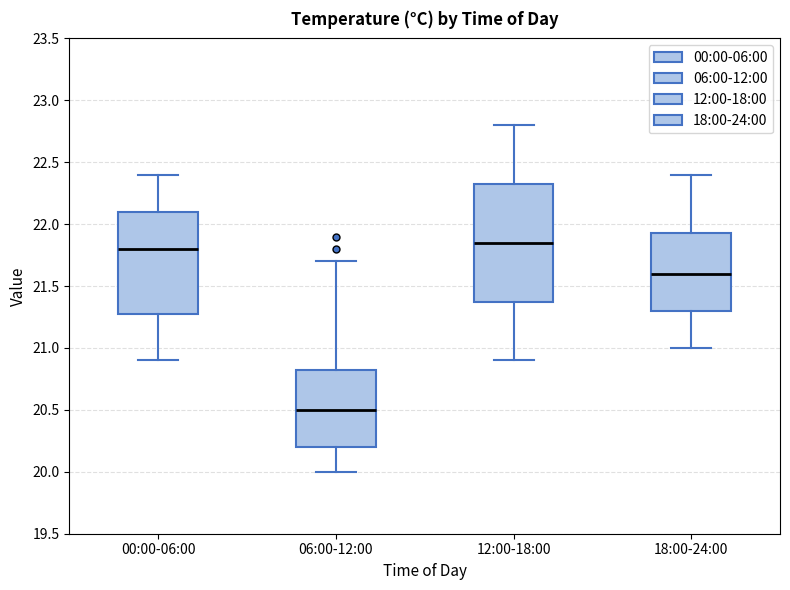

Reading left to right, transcribe this box plot: for each box, give where its median line is, the range the box spans, and where its two whiskers end, as read against the y-axis. The values are not printed on the chart, so give them approximately, as read against the axis.

00:00-06:00: median 21.80, box 21.30 to 22.10, whiskers 20.90 to 22.40
06:00-12:00: median 20.50, box 20.20 to 20.85, whiskers 20.00 to 21.70
12:00-18:00: median 21.85, box 21.40 to 22.35, whiskers 20.90 to 22.80
18:00-24:00: median 21.60, box 21.30 to 21.95, whiskers 21.00 to 22.40